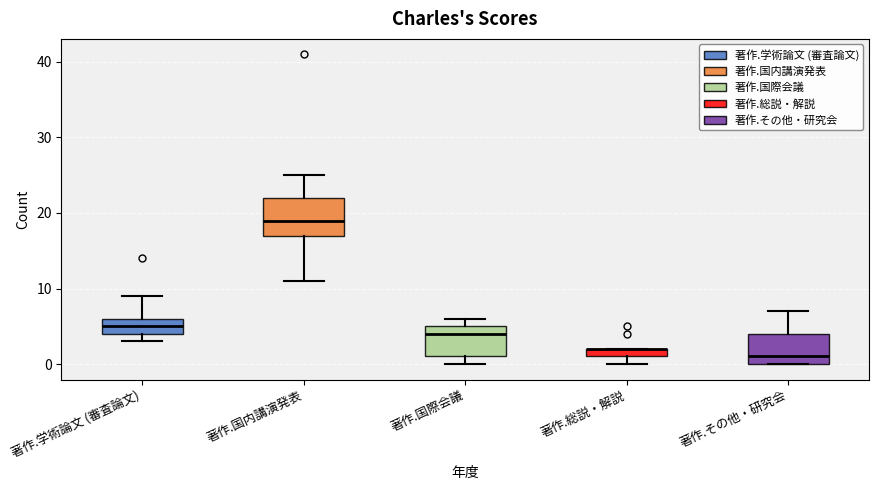

Where is the lower edge of the box for 著作.その他・研究会 on the y-axis? The values are not printed on the chart, so give them approximately, as read against the axis.

0